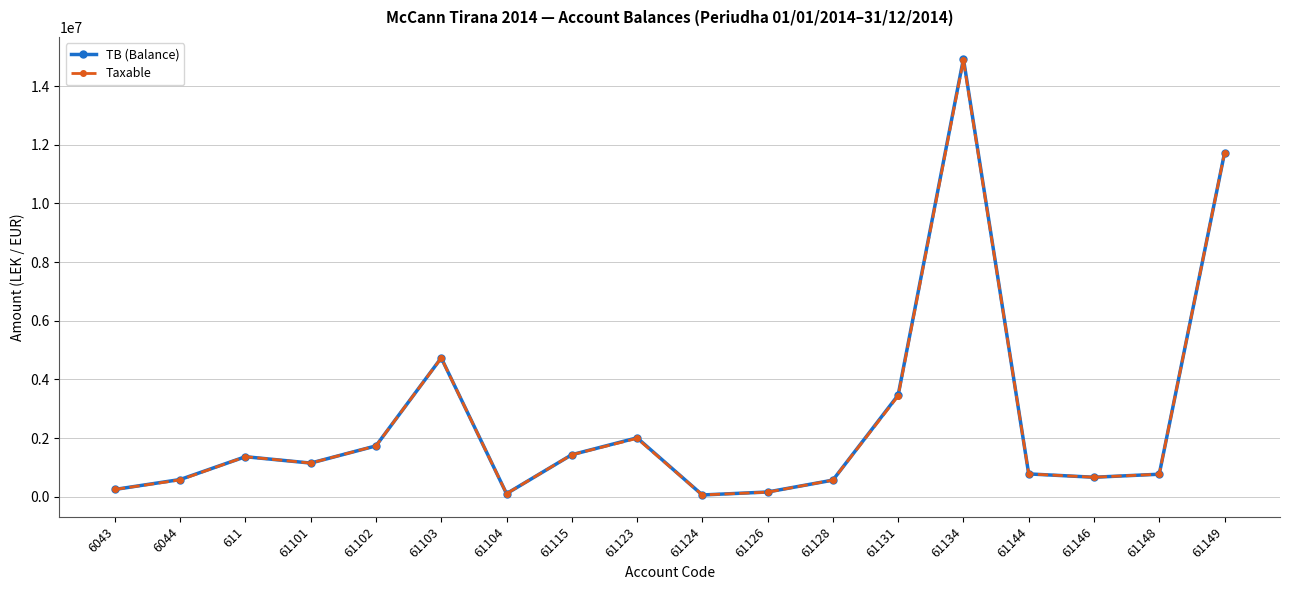

Which series changed the most between 61131 and 61149?

Taxable